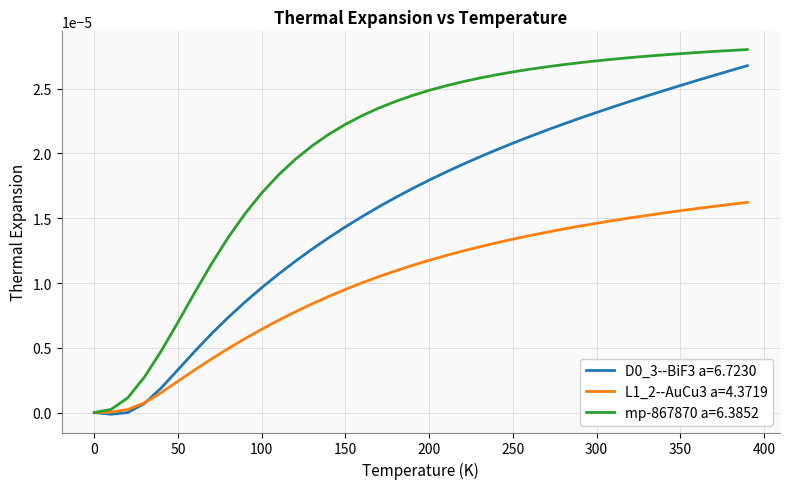

Which series has the largest total across all categories?

mp-867870 a=6.3852